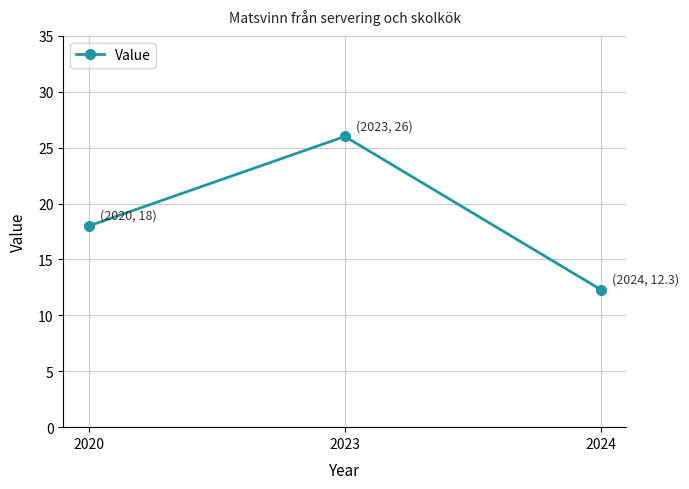

What is the change in value from 2023 to 2024?

-13.7